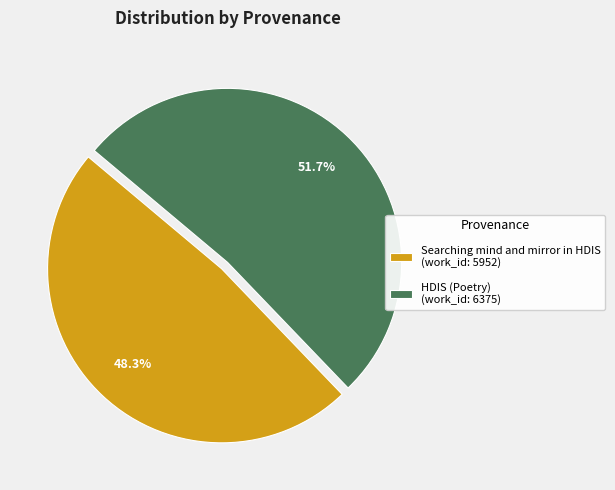

How many slices are in this pie chart?

2